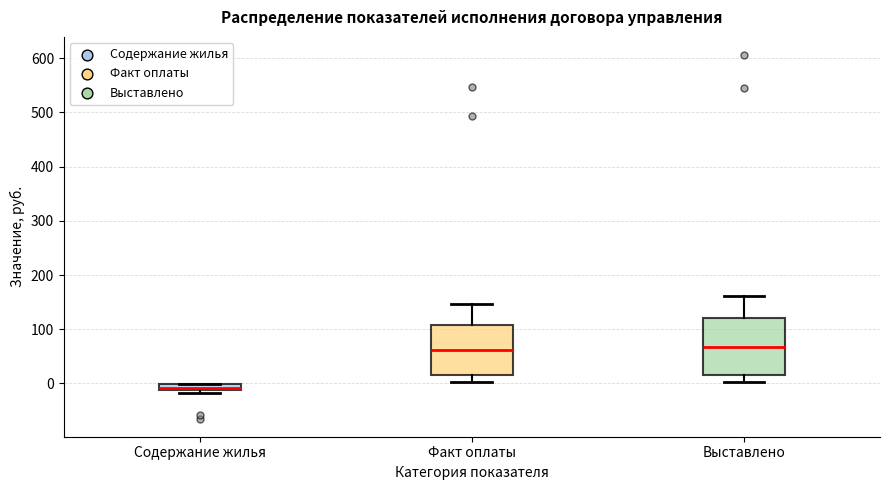

Where does the median line of the box for Факт оплаты sit on the y-axis? The values are not printed on the chart, so give them approximately, as read against the axis.

60